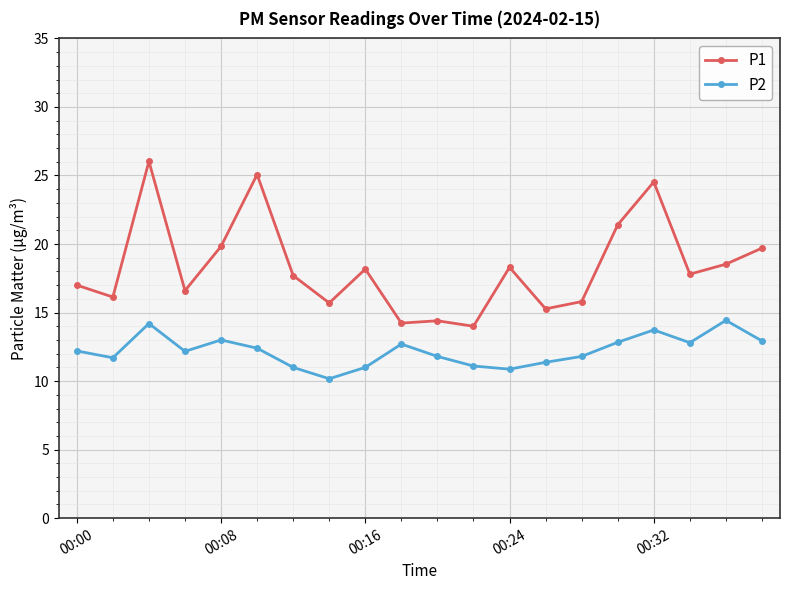

Which series has the largest range (max minus min)?

P1